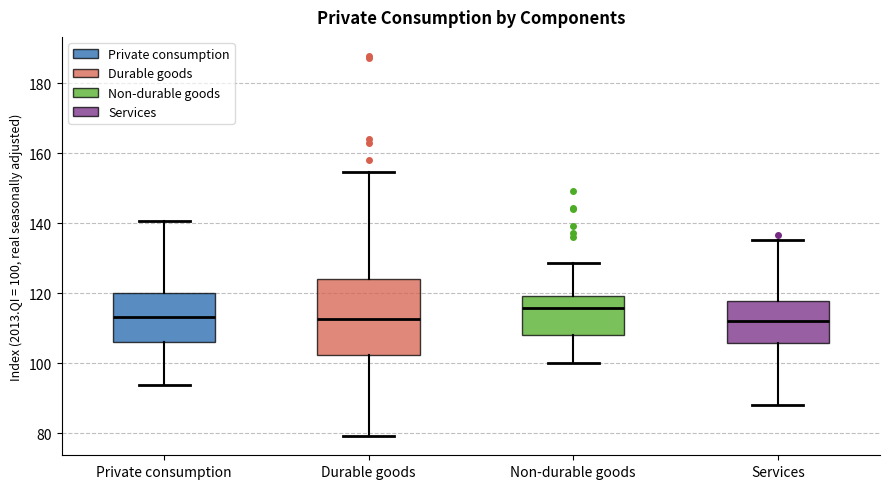

Where is the lower edge of the box for Durable goods on the y-axis? The values are not printed on the chart, so give them approximately, as read against the axis.

102